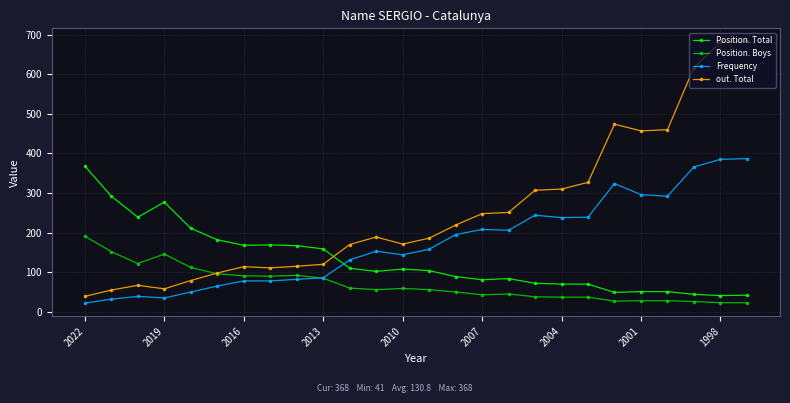

True or false: Position. Boys has more than 0 points higher than both neighbors.

True